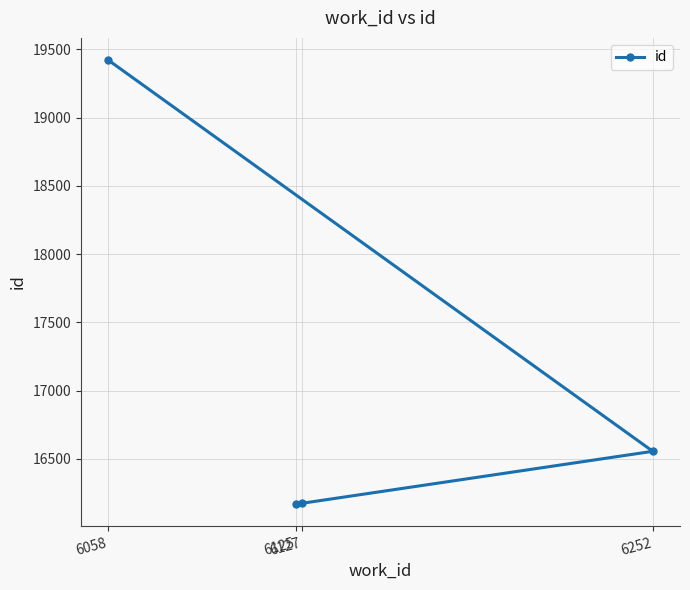

How many lines are shown in the chart?

1